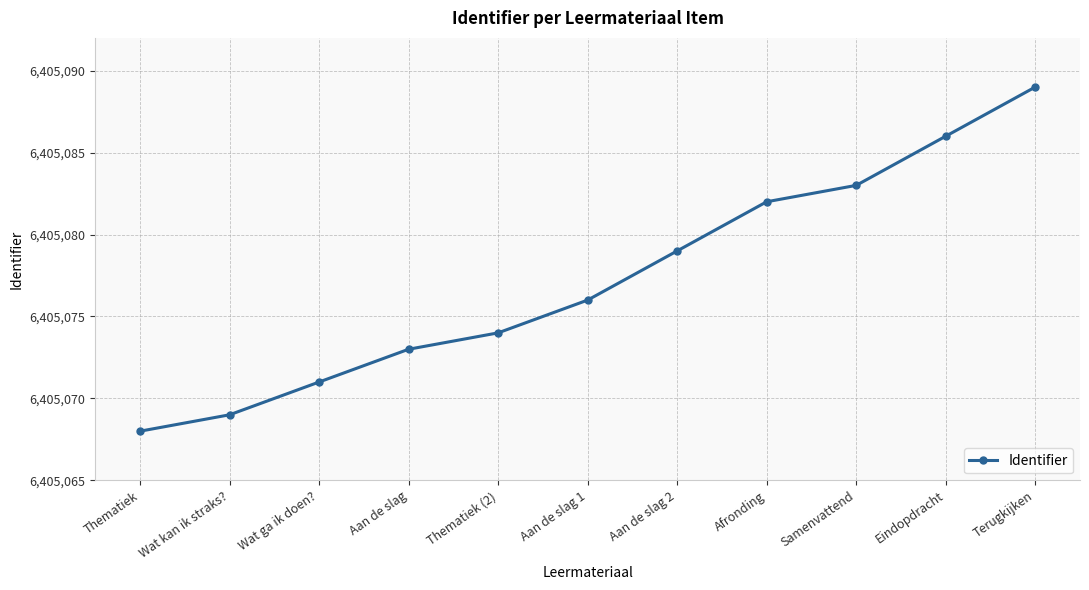

Between Eindopdracht and Samenvattend, which is larger?

Eindopdracht